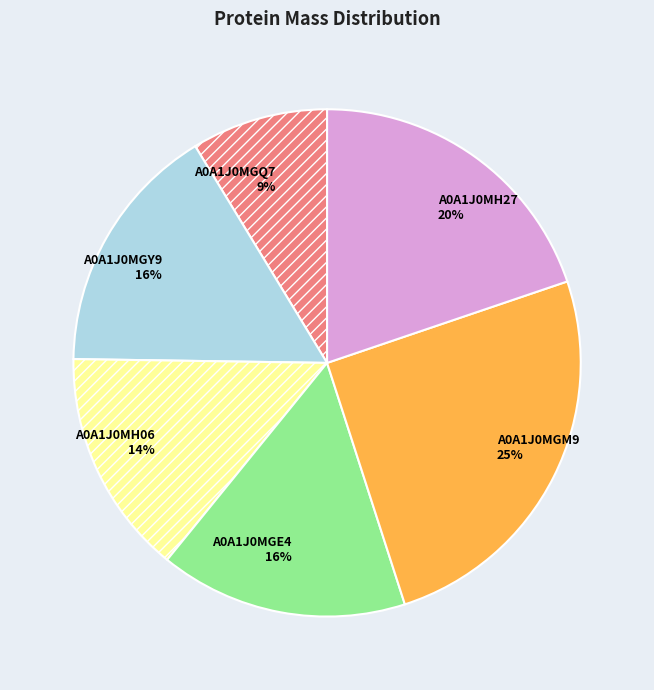

Between A0A1J0MH06 and A0A1J0MGE4, which is larger?

A0A1J0MGE4